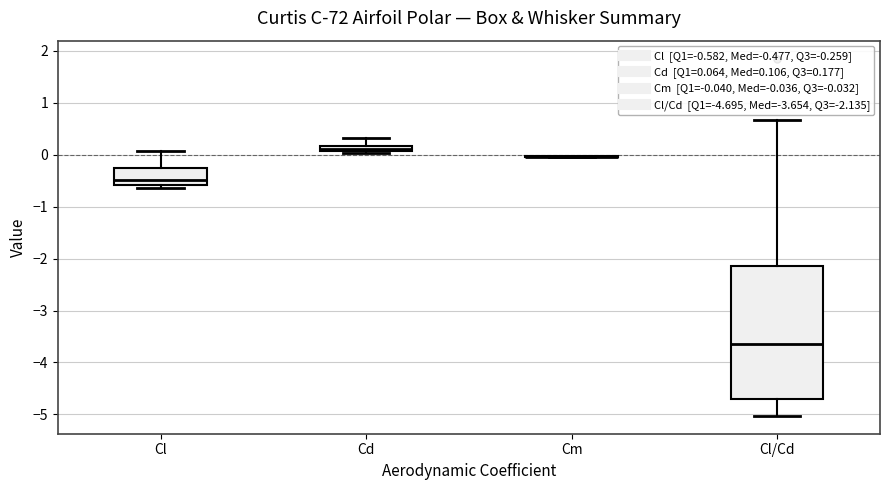

Which box is the tallest, from its lower edge to its upper edge?

Cl/Cd